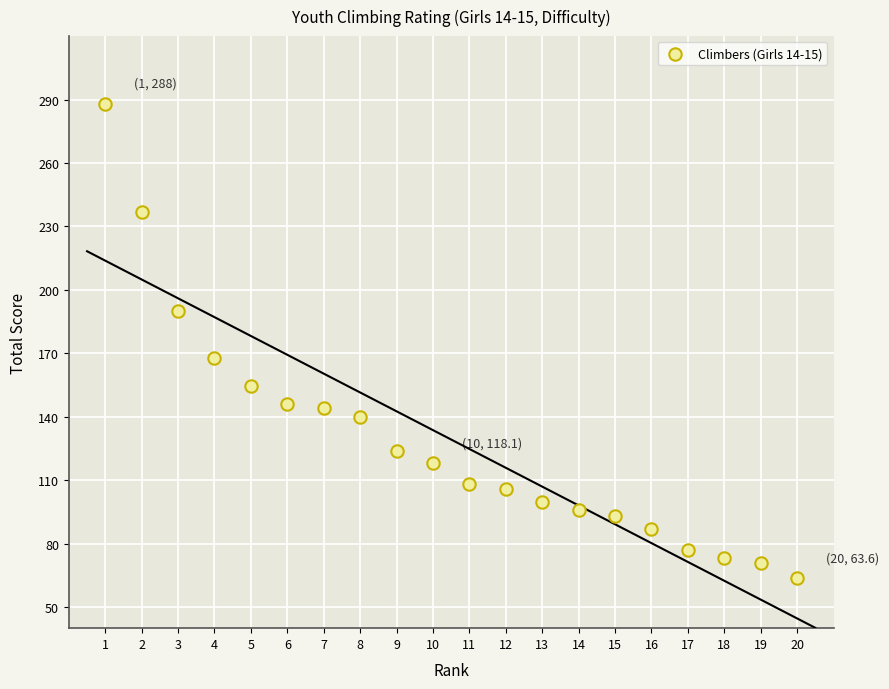

What is the range of X values (max minus min)?

19.0